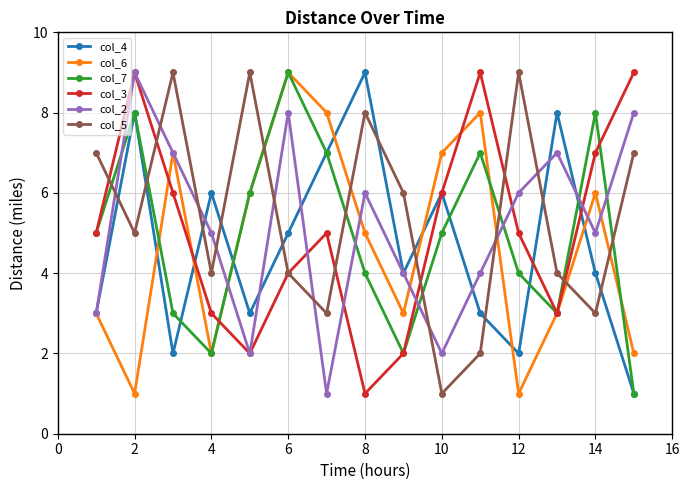

Which series ends up on top after the final intersection of col_2 and col_5?

col_2